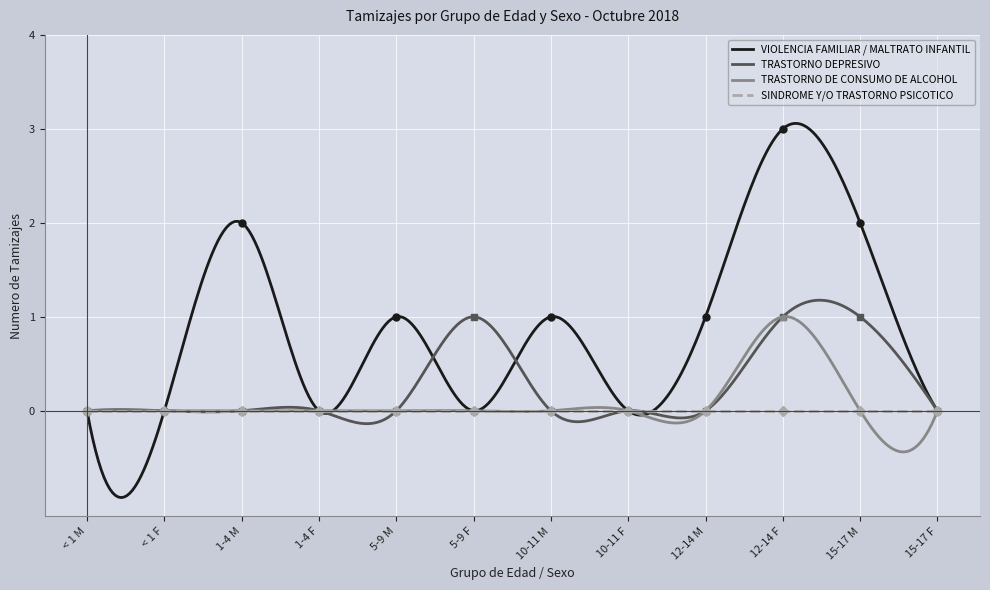

Which series changed the most between 10-11 M and 15-17 F?

VIOLENCIA FAMILIAR / MALTRATO INFANTIL